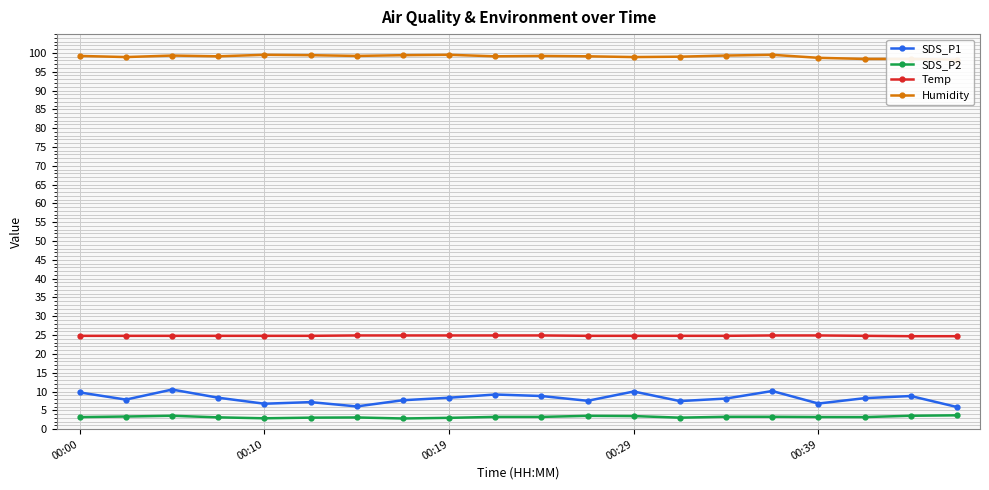

True or false: SDS_P1 and Temp intersect in this chart.

False